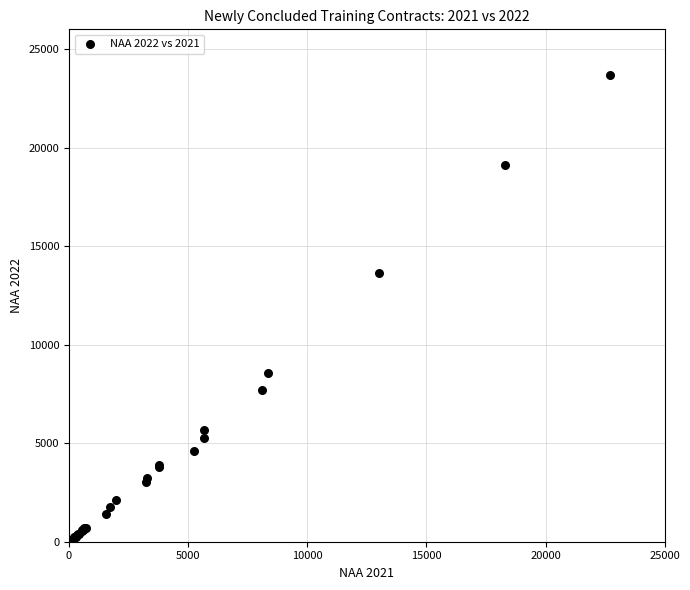

What Y value in the scatter plot is closest to 11848?

13629